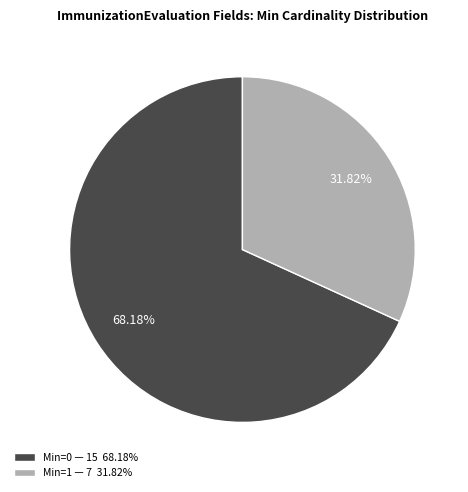

To the nearest percent, what is the difference between the largest and smallest slice percentages?

36%